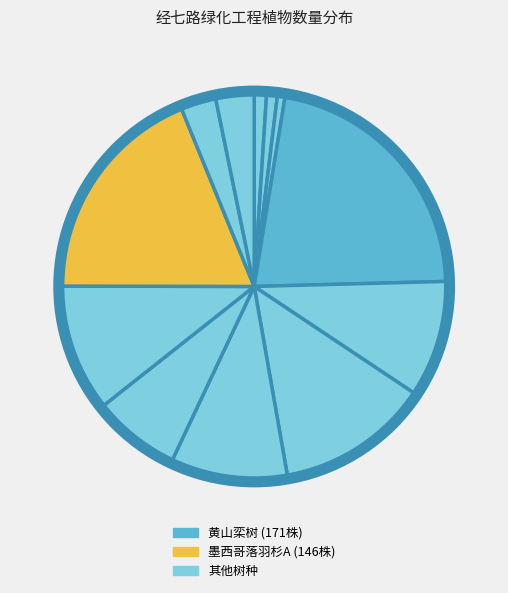

Count the number of slices in the pie.

12